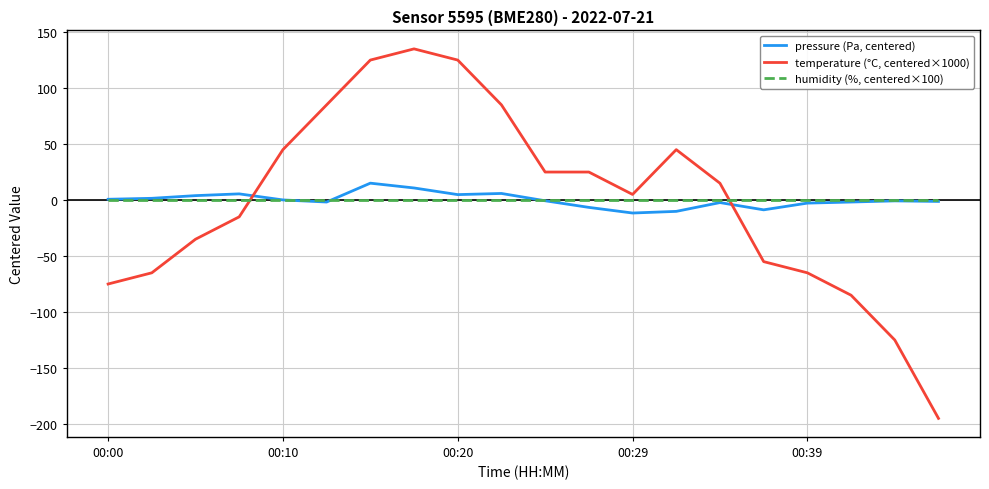

True or false: pressure (Pa, centered) and temperature (°C, centered×1000) intersect in this chart.

True